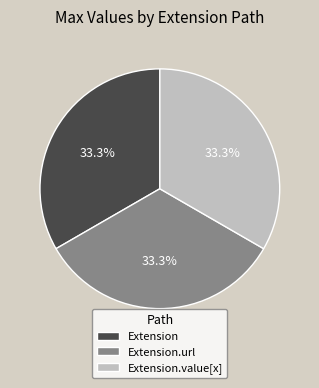

What percentage is NOT represented by Extension.url?

66.7%